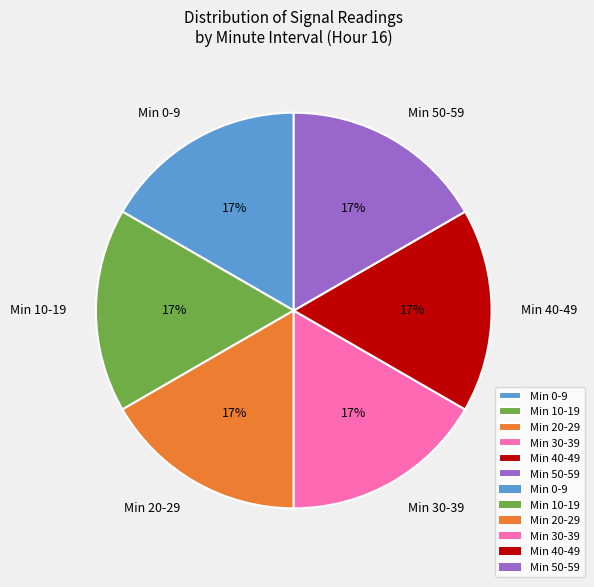

Combined, do Min 10-19 and Min 40-49 account for over 50%?

No